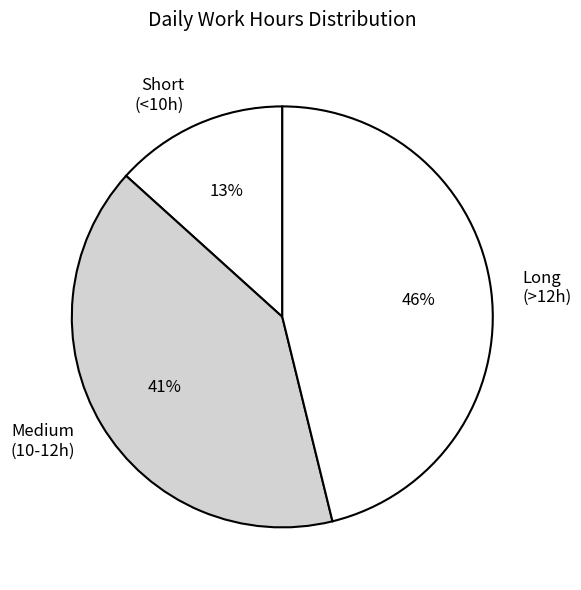

True or false: Medium (10-12h) accounts for 41% of the total.

True